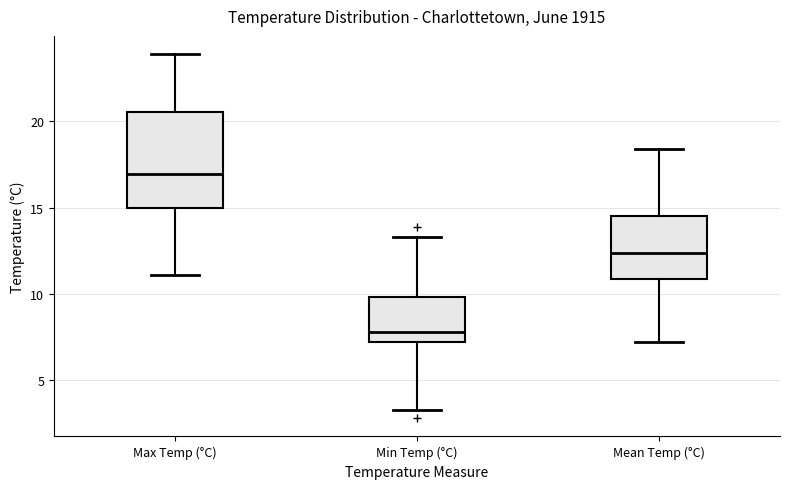

Reading left to right, read every box against the y-axis: the position of its median line, the range the box covers, and the ends of its whiskers. The values are not printed on the chart, so give them approximately, as read against the axis.

Max Temp (°C): median 17.0, box 15.0 to 20.5, whiskers 11.0 to 24.0
Min Temp (°C): median 8.0, box 7.0 to 10.0, whiskers 3.5 to 13.5
Mean Temp (°C): median 12.5, box 11.0 to 14.5, whiskers 7.0 to 18.5